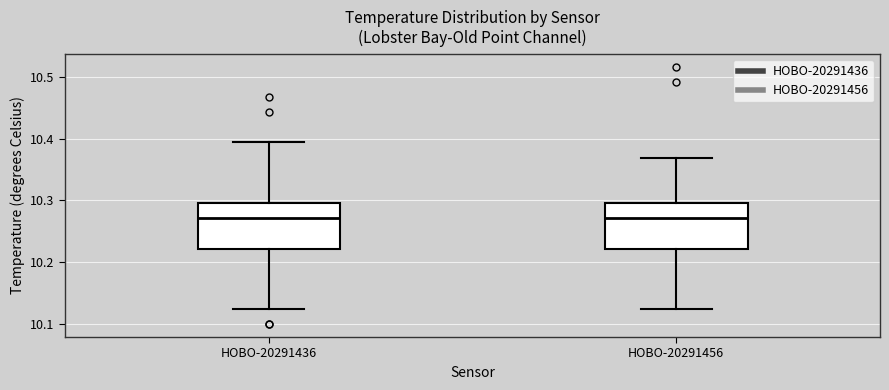

Reading left to right, transcribe this box plot: for each box, give where its median line is, the range the box spans, and where its two whiskers end, as read against the y-axis. The values are not printed on the chart, so give them approximately, as read against the axis.

HOBO-20291436: median 10.27, box 10.22 to 10.30, whiskers 10.12 to 10.39
HOBO-20291456: median 10.27, box 10.22 to 10.30, whiskers 10.12 to 10.37